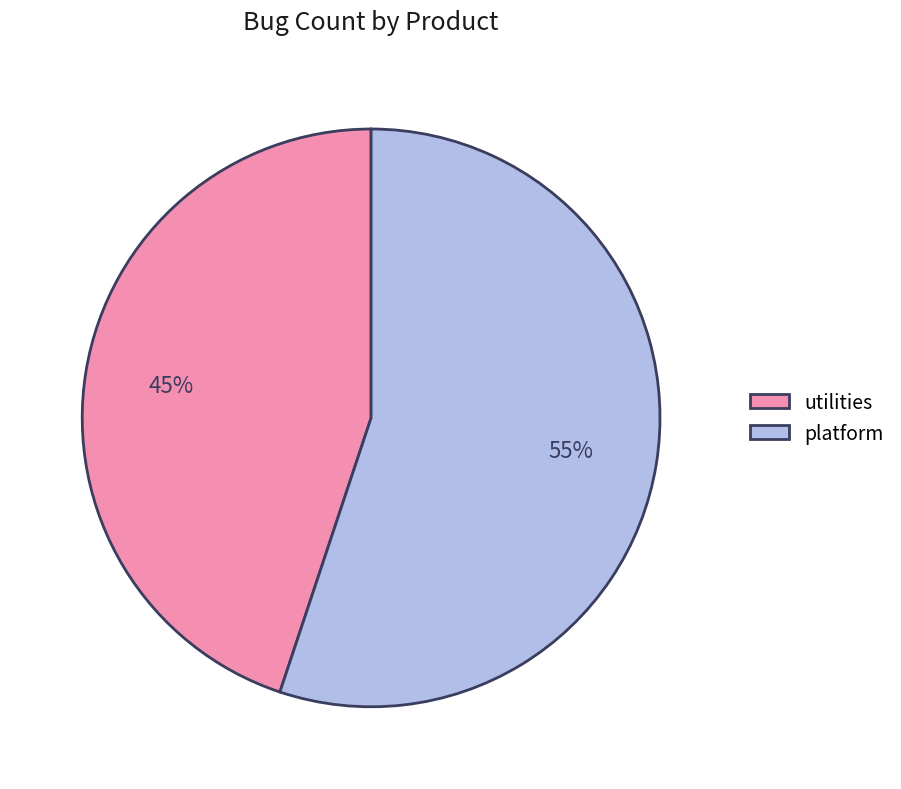

To the nearest percent, what is the combined percentage of utilities and platform?

100%